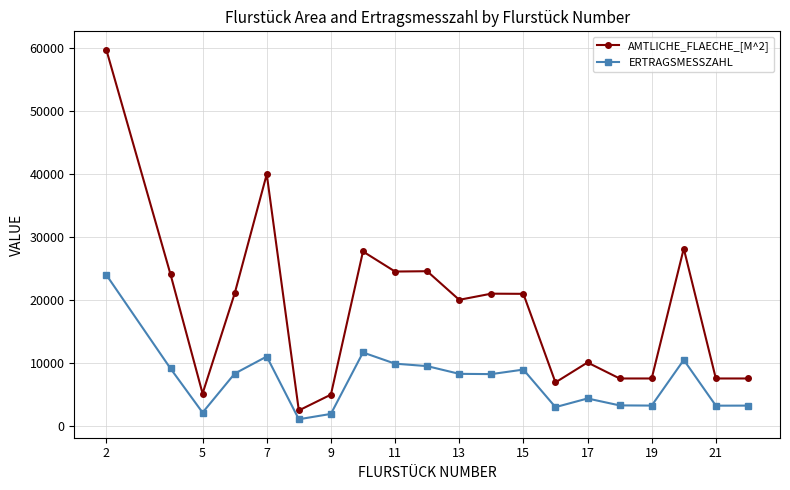

What is the average value of the AMTLICHE_FLAECHE_[M^2] series?

18554